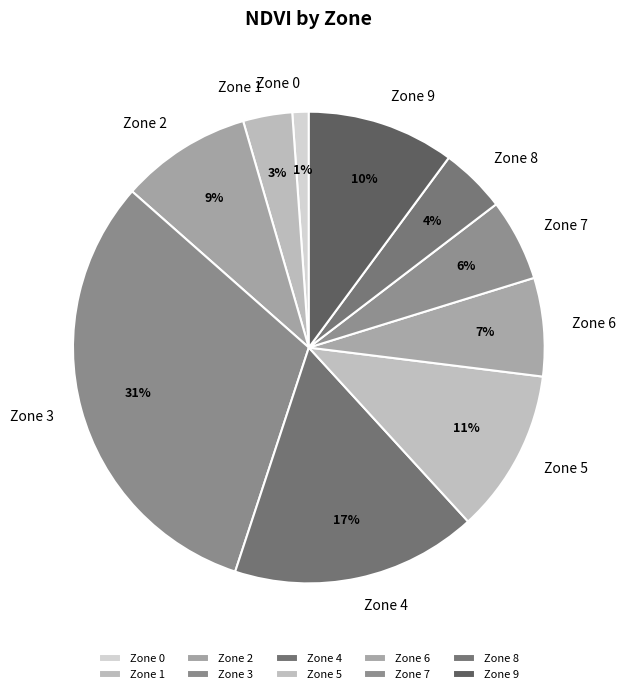

Which has a higher value, Zone 6 or Zone 8?

Zone 6